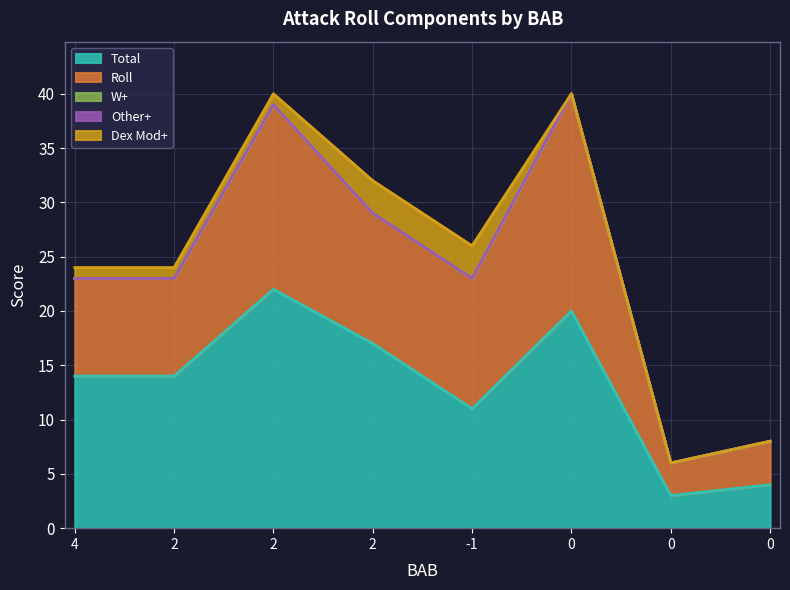

True or false: W+ and Other+ intersect in this chart.

False